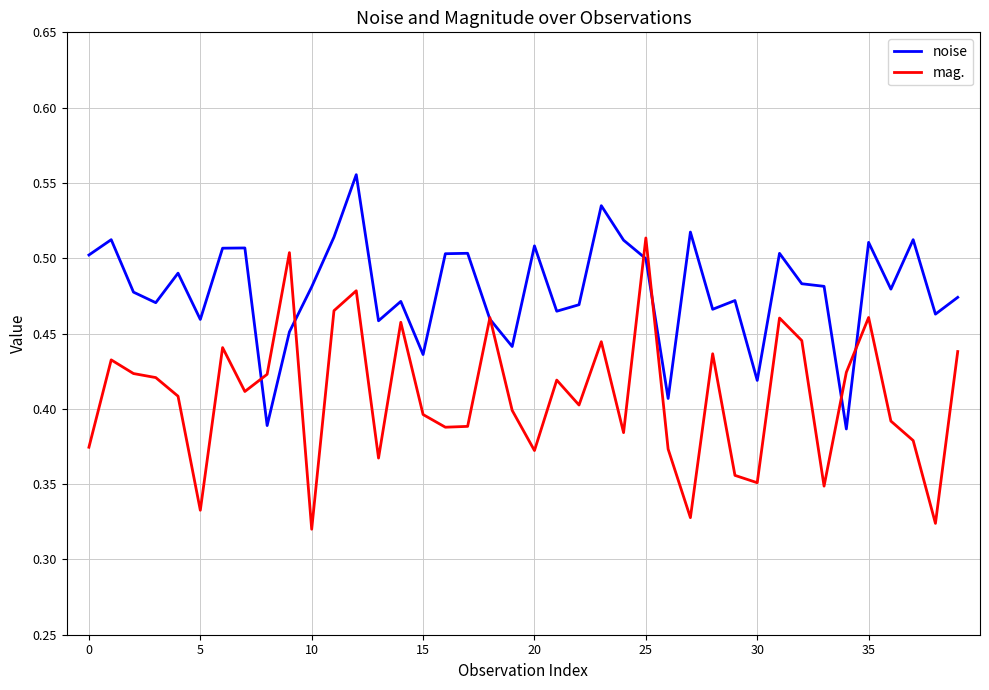

Which series has the largest range (max minus min)?

mag.